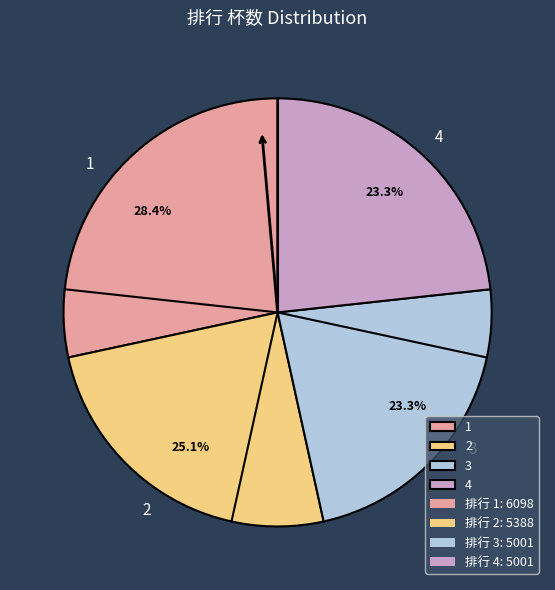

Do 4 and 1 together represent more than half of the pie?

Yes